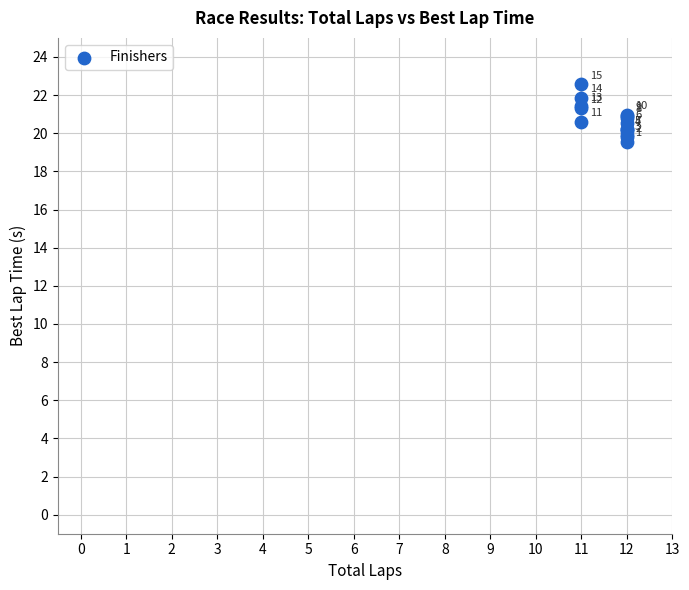

What Y value in the scatter plot is closest to 21?

21.0